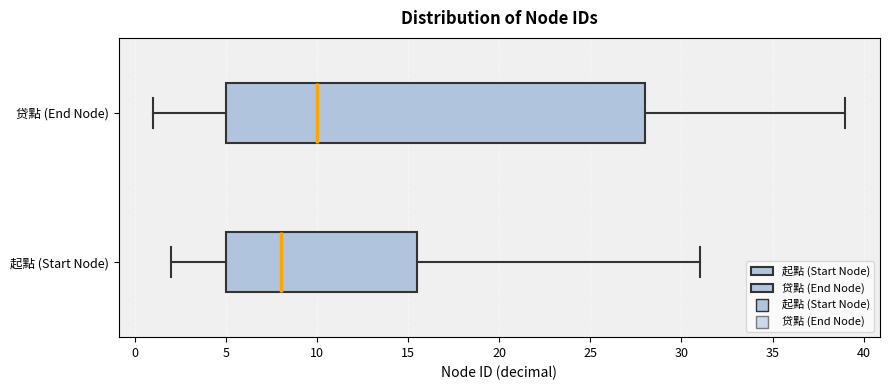

Which box's median line is the furthest to the right?

贷點 (End Node)